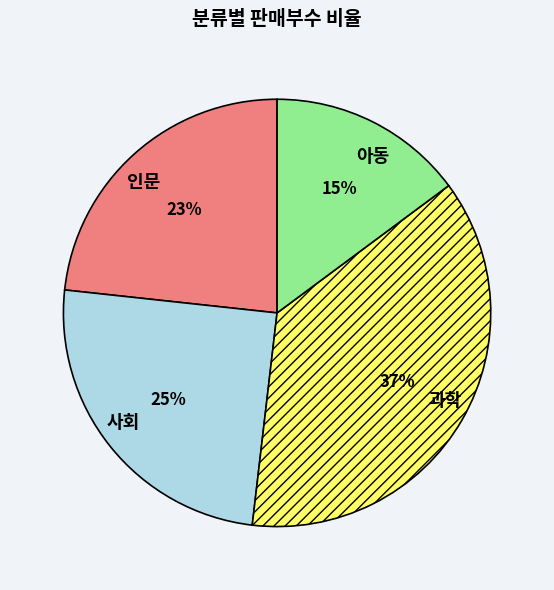

True or false: 인문 accounts for 23% of the total.

True